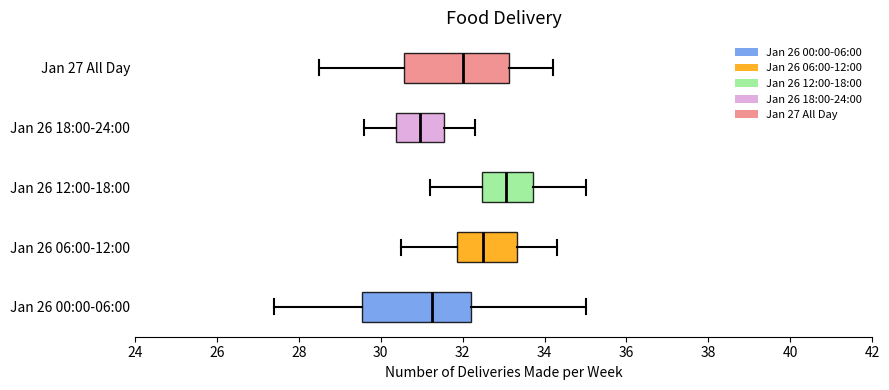

Which box has the furthest to the right median line?

Jan 26 12:00-18:00